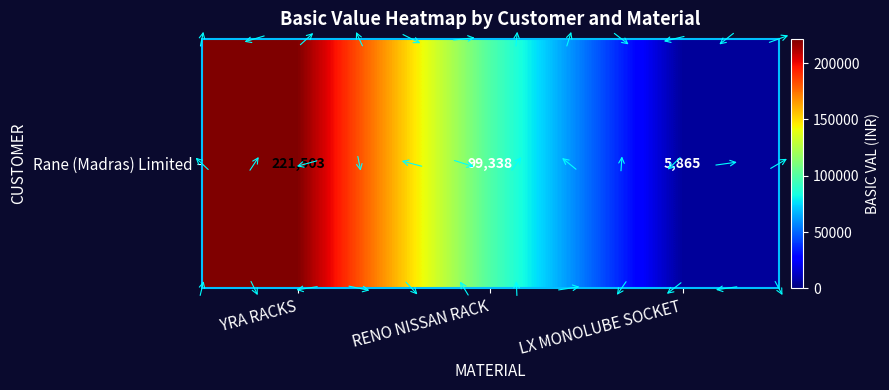

What is the minimum value shown in the chart?

5865.0